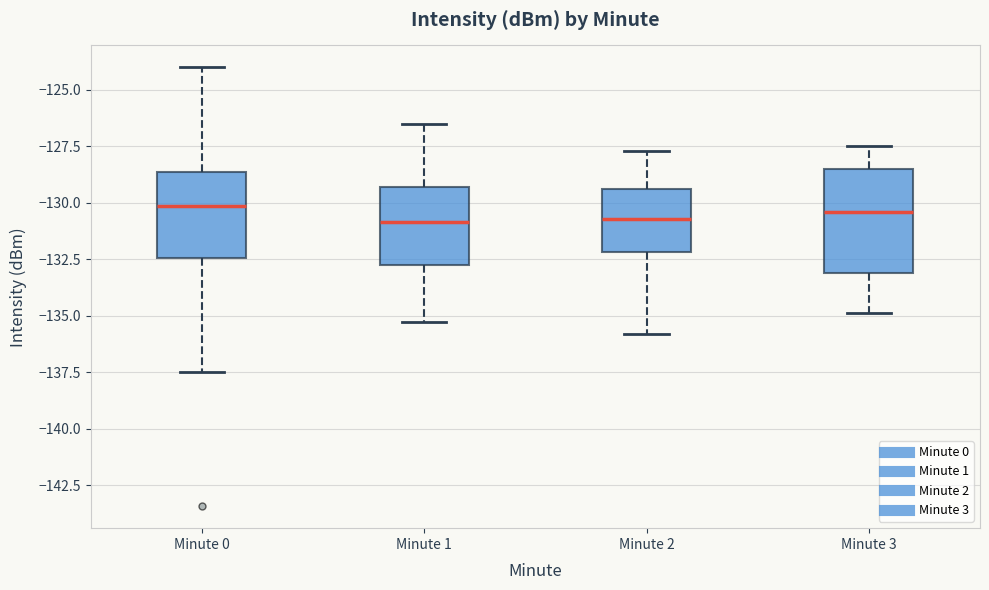

Which box is the tallest, from its lower edge to its upper edge?

Minute 3